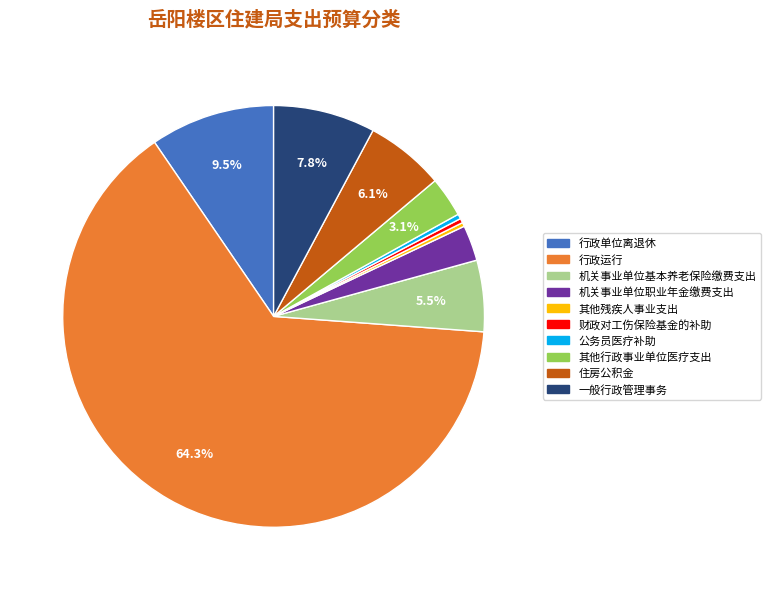

How much of the chart is everything except 行政运行?

35.7%